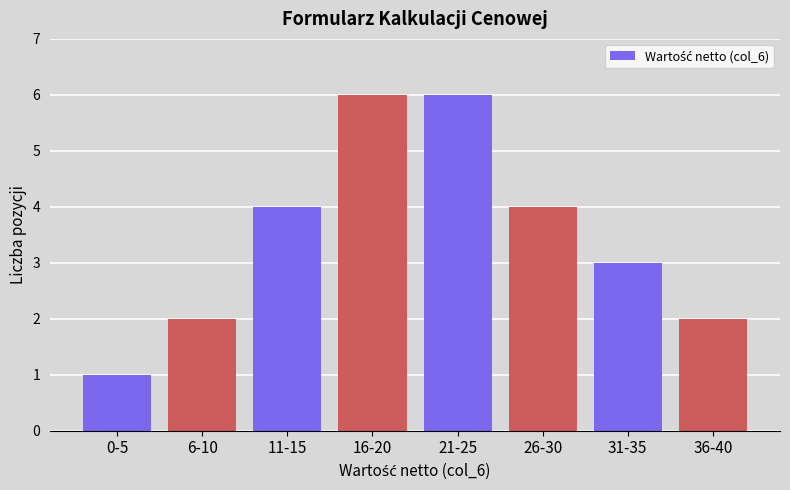

Reading right to left, list all the values displayed in this chart.

36-40=2	31-35=3	26-30=4	21-25=6	16-20=6	11-15=4	6-10=2	0-5=1